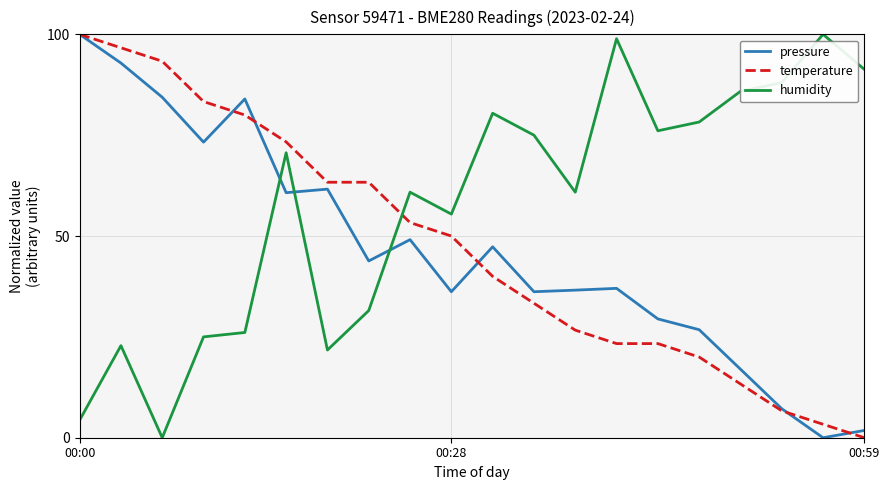

Which series has the largest total across all categories?

humidity